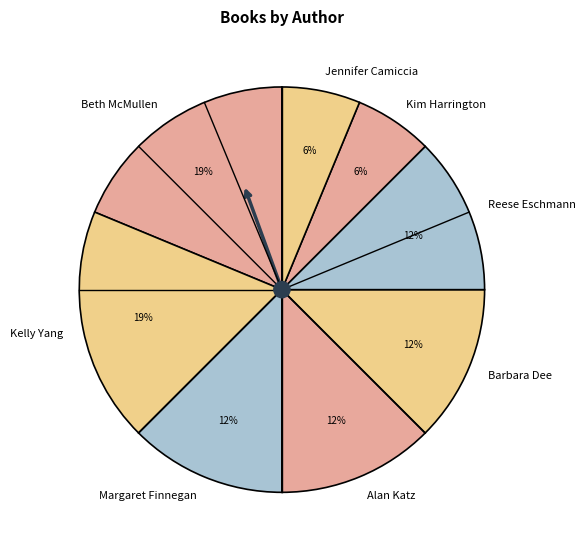

To the nearest percent, what is the average slice percentage?

12%